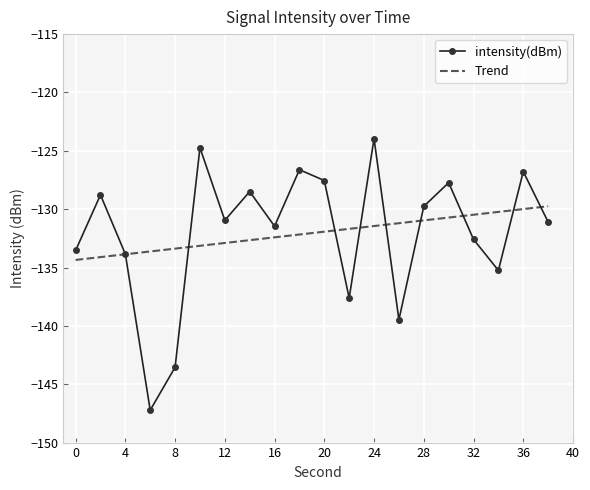

How many data points are less than -130?

11